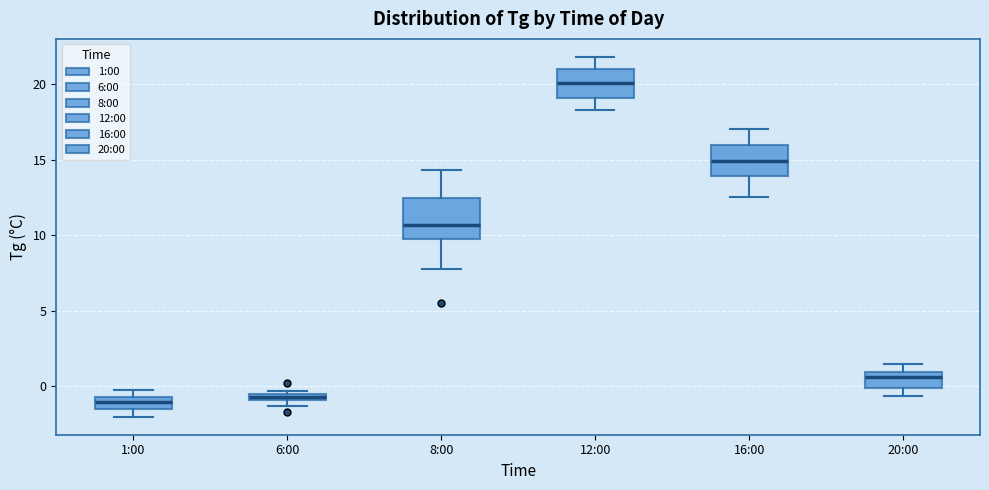

Where does the lower whisker of the box for 8:00 end on the y-axis? The values are not printed on the chart, so give them approximately, as read against the axis.

8.0